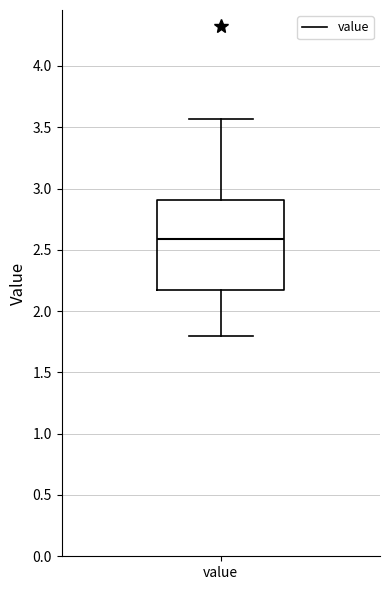

Where is the upper edge of the box for value on the y-axis? The values are not printed on the chart, so give them approximately, as read against the axis.

2.90